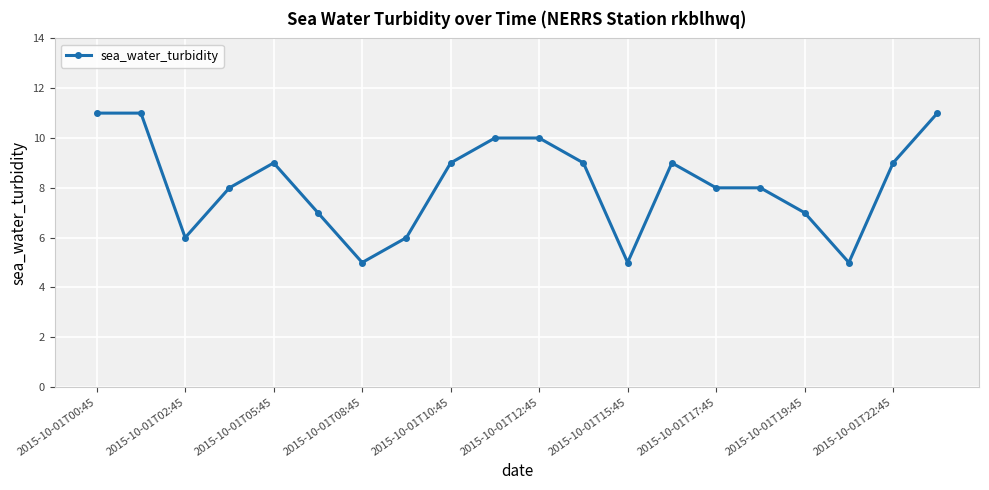

What is the value of the 18th point from the left?

5